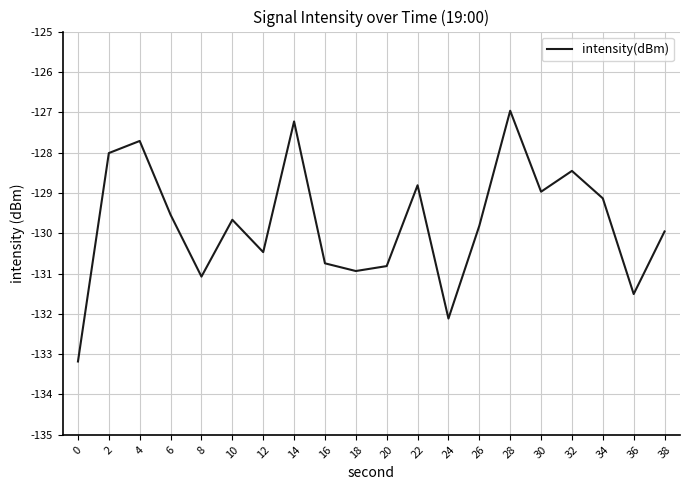

What is the minimum value shown in the chart?

-133.2